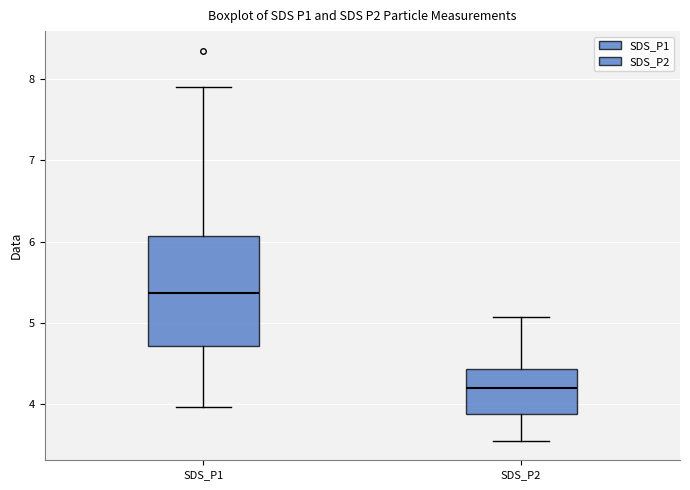

Which box is the tallest, from its lower edge to its upper edge?

SDS_P1